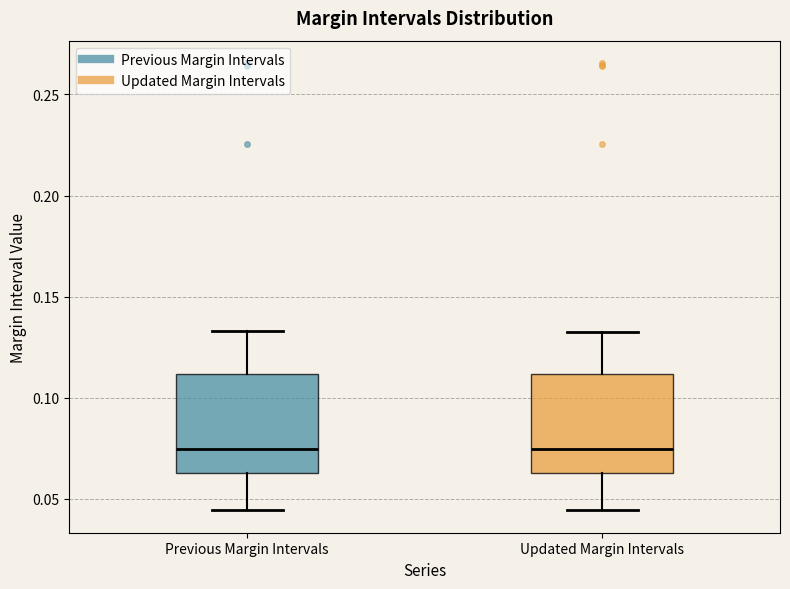

Where does the lower whisker of the box for Updated Margin Intervals end on the y-axis? The values are not printed on the chart, so give them approximately, as read against the axis.

0.045